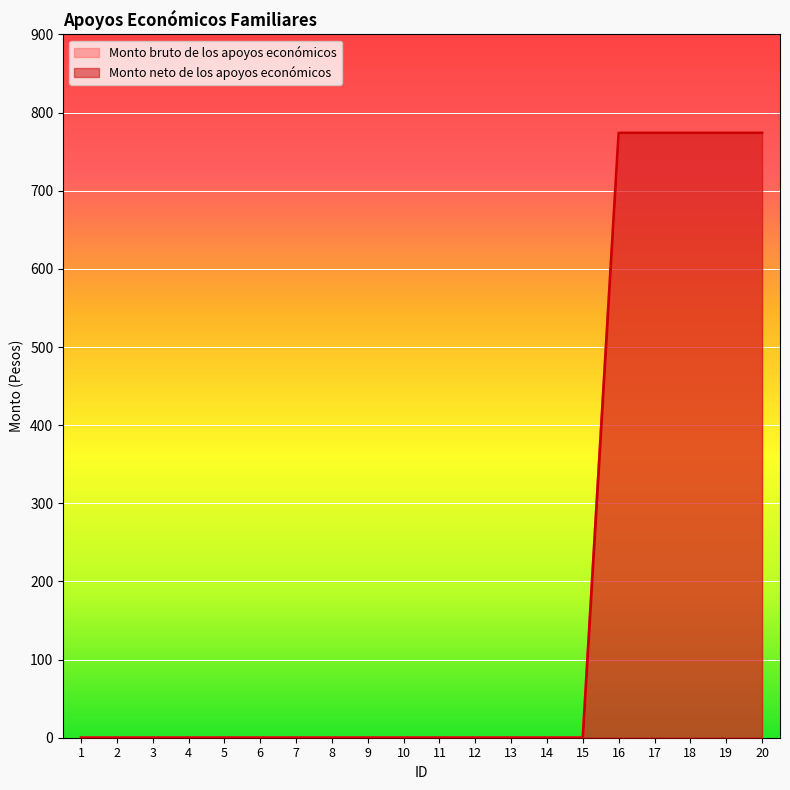

How many values in the Monto bruto de los apoyos económicos series exceed 0?

5